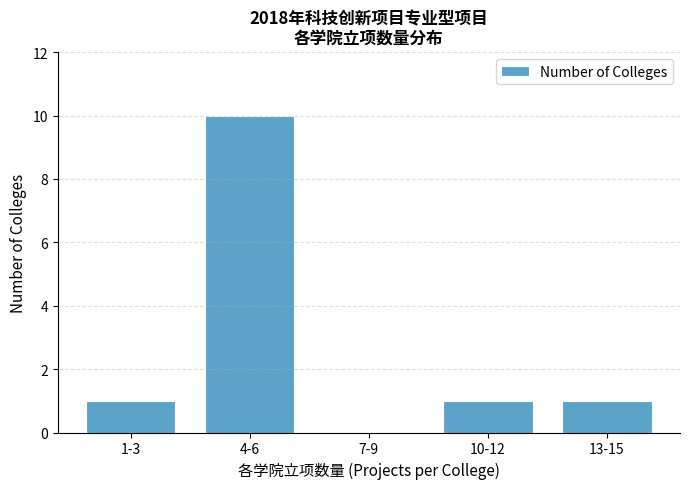

Reading left to right, what are all the values shown in this chart?

1-3=1	4-6=10	7-9=0	10-12=1	13-15=1